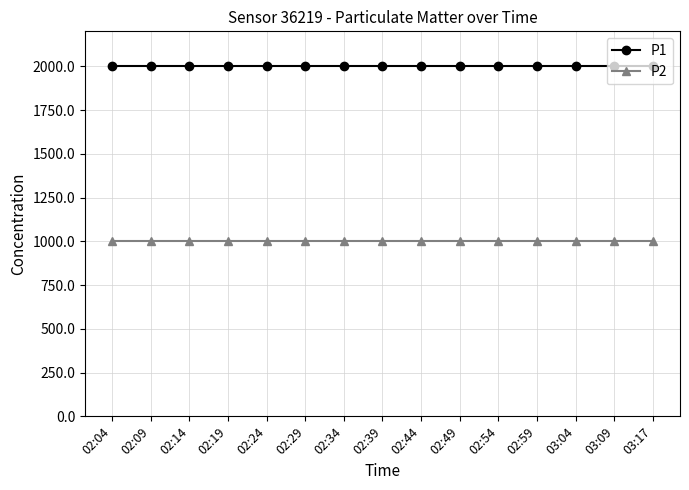

What is the label of the 7th point from the right?

02:44